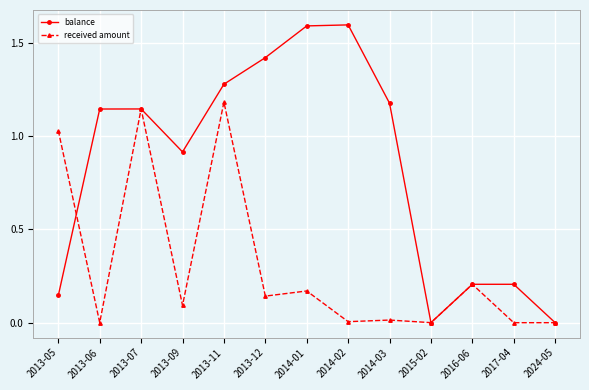

Which series has the largest total across all categories?

balance